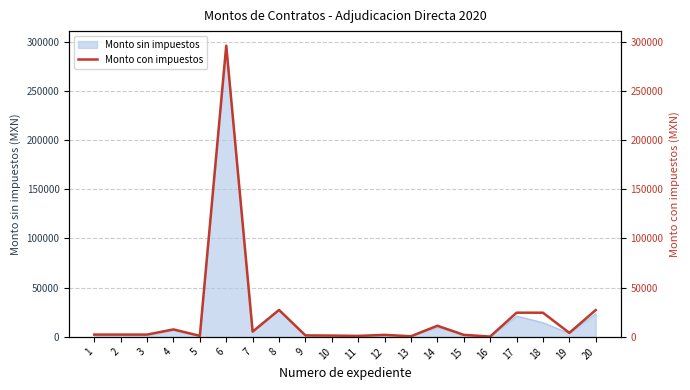

What is the difference between the second highest and minimum values?

27067.5